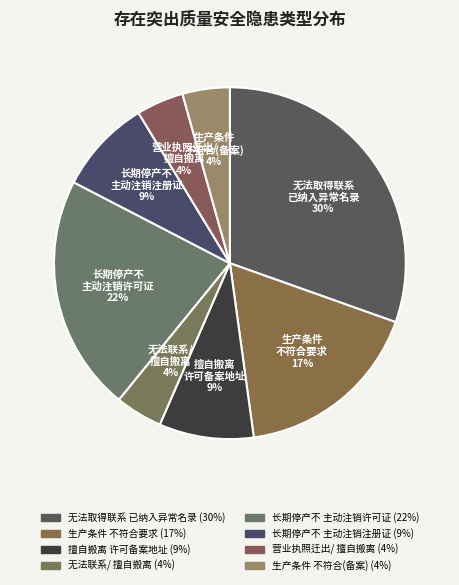

How many segments does this pie chart have?

8